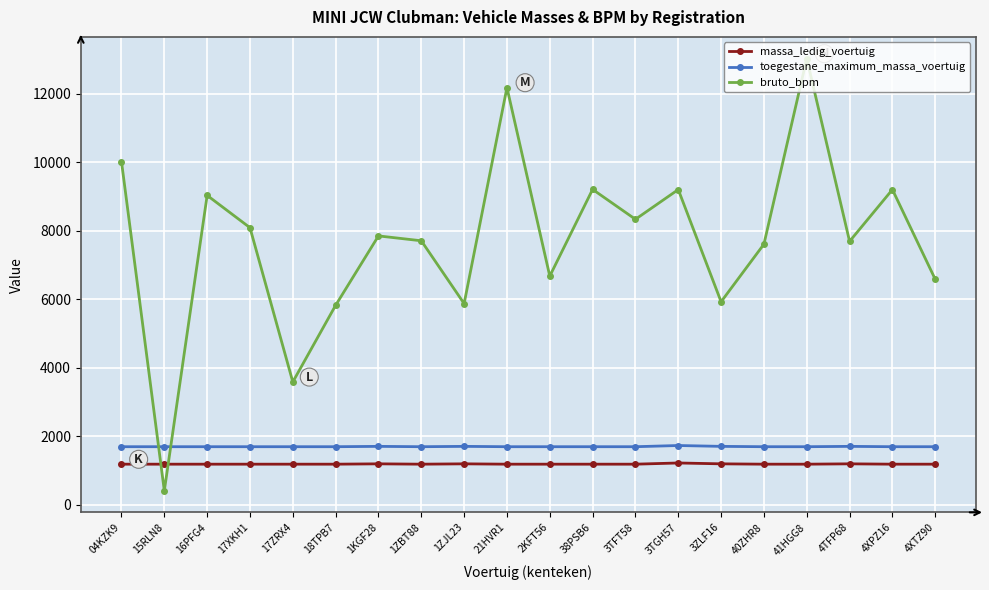

How many interior local valleys does the bruto_bpm series have?

7